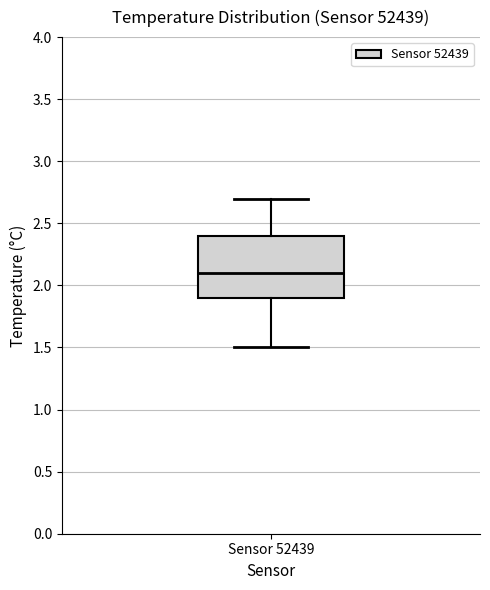

Transcribe this box plot: give where the median line is, the range the box spans, and where the two whiskers end, as read against the y-axis. The values are not printed on the chart, so give them approximately, as read against the axis.

median 2.1, box 1.9 to 2.4, whiskers 1.5 to 2.7